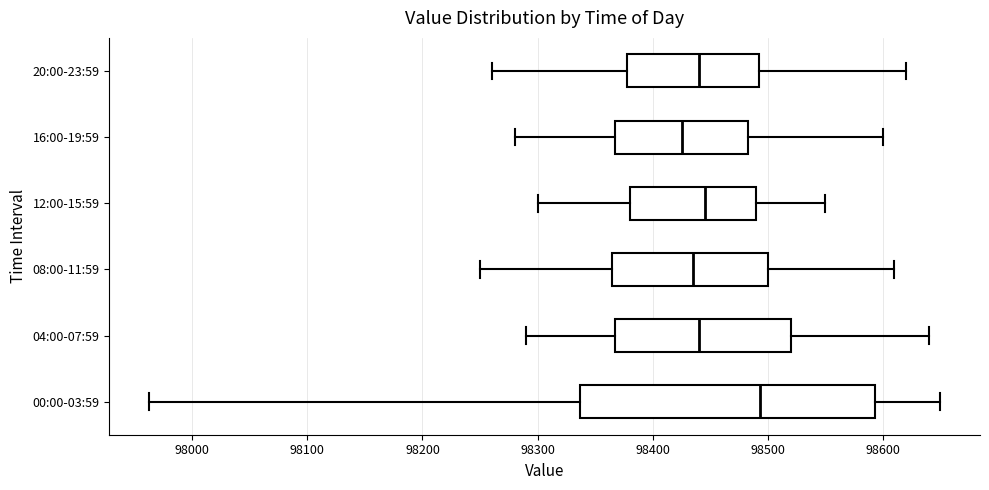

Reading bottom to top, transcribe this box plot: for each box, give where its median line is, the range the box spans, and where its two whiskers end, as read against the x-axis. The values are not printed on the chart, so give them approximately, as read against the axis.

00:00-03:59: median 98490, box 98340 to 98590, whiskers 97960 to 98650
04:00-07:59: median 98440, box 98370 to 98520, whiskers 98290 to 98640
08:00-11:59: median 98440, box 98370 to 98500, whiskers 98250 to 98610
12:00-15:59: median 98450, box 98380 to 98490, whiskers 98300 to 98550
16:00-19:59: median 98430, box 98370 to 98480, whiskers 98280 to 98600
20:00-23:59: median 98440, box 98380 to 98490, whiskers 98260 to 98620